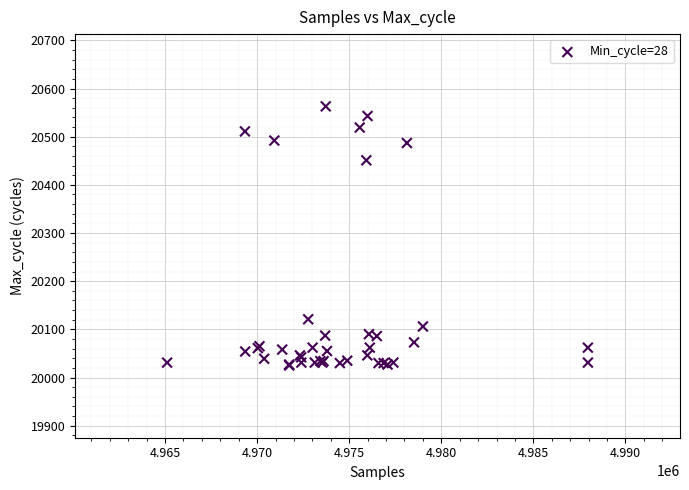

What Y value in the scatter plot is closest to 20294?

20451